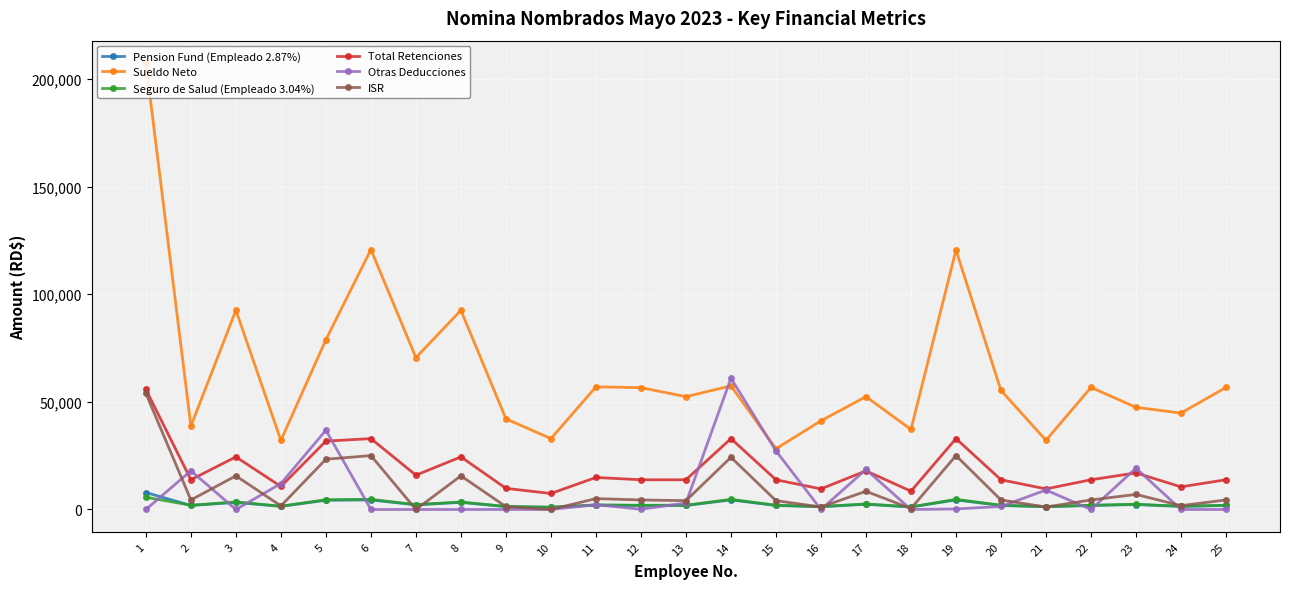

What is the total value across all series at 12?

78812.5